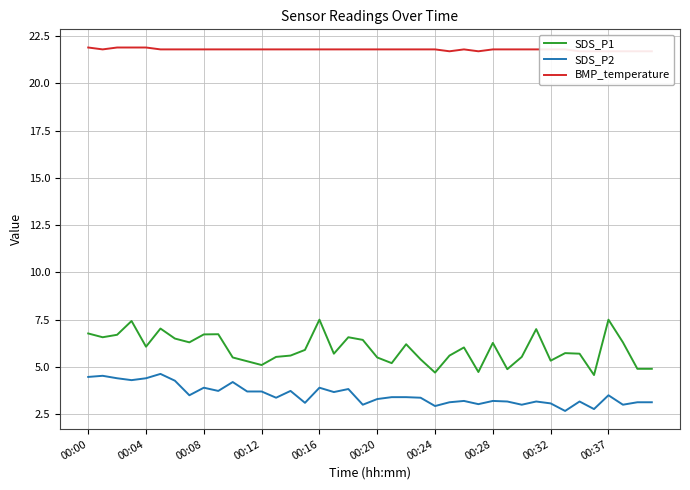

What is the maximum value for SDS_P1?

7.5